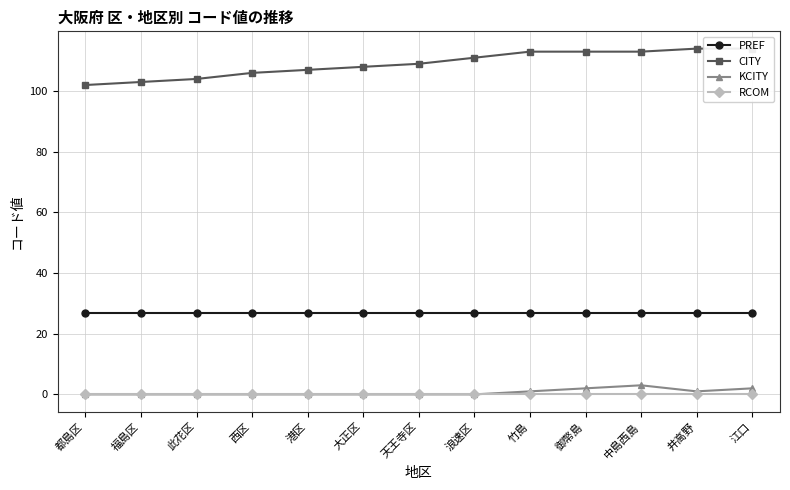

Does the chart display data point markers on the line(s)?

Yes